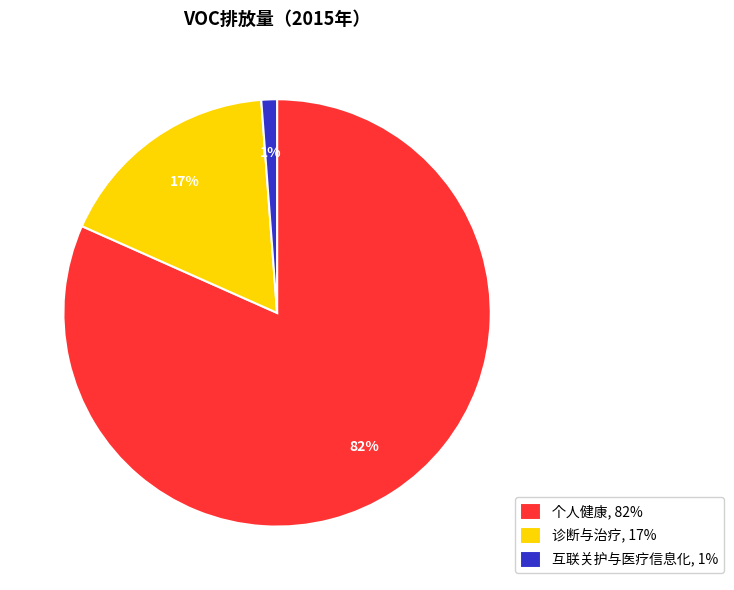

Approximately how many times larger is the value at 诊断与治疗 compared to 个人健康?

0.2